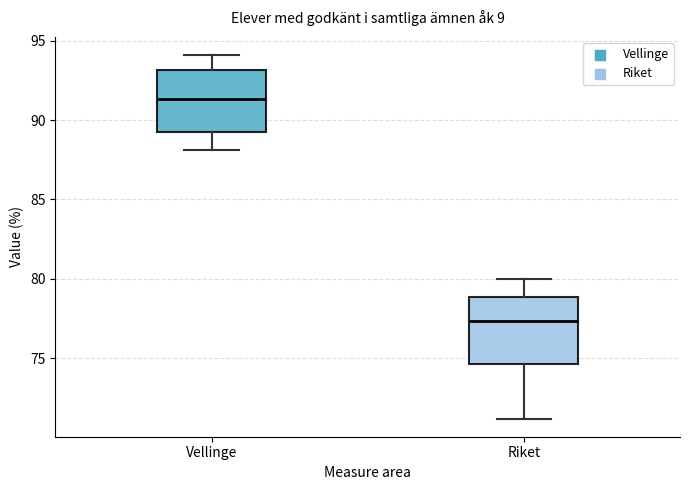

Which box's median line is the highest?

Vellinge